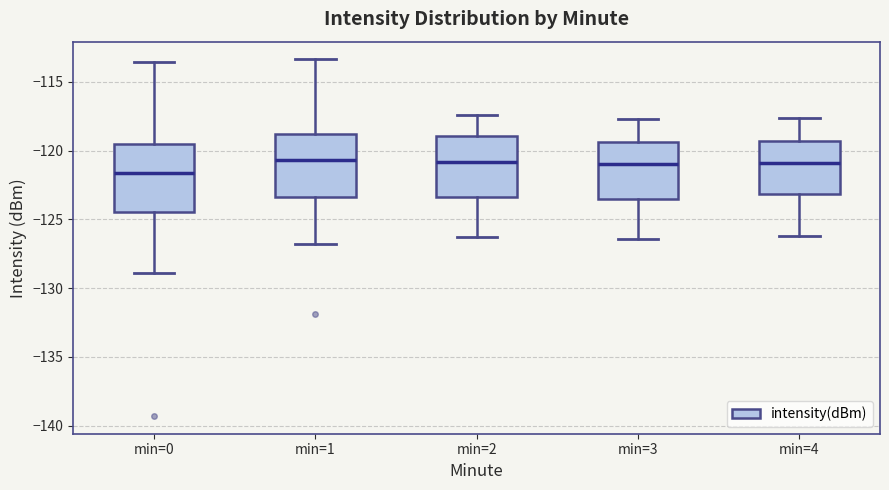

Reading left to right, read every box against the y-axis: the position of its median line, the range the box covers, and the ends of its whiskers. The values are not printed on the chart, so give them approximately, as read against the axis.

min=0: median -121.5, box -124.5 to -119.5, whiskers -129.0 to -113.5
min=1: median -120.5, box -123.5 to -119.0, whiskers -127.0 to -113.5
min=2: median -121.0, box -123.5 to -119.0, whiskers -126.5 to -117.5
min=3: median -121.0, box -123.5 to -119.5, whiskers -126.5 to -117.5
min=4: median -121.0, box -123.0 to -119.5, whiskers -126.0 to -117.5